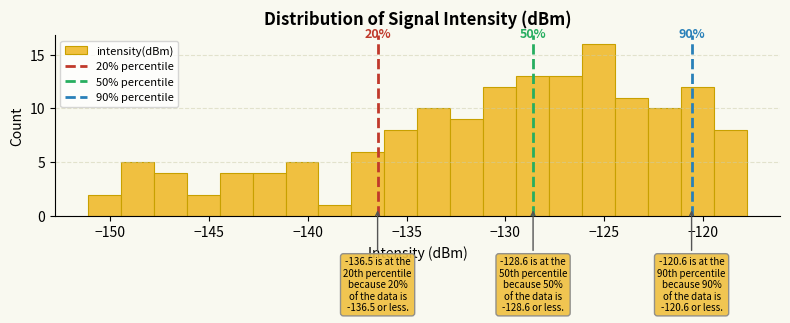

Read against the x-axis, roughly where is the centre of the tallest bar?

-125.5